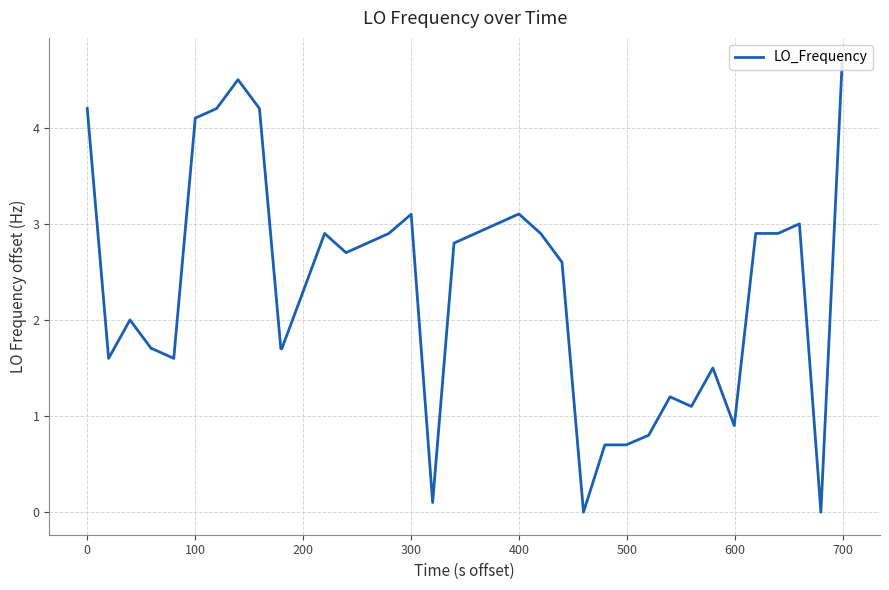

What is the maximum value shown in the chart?

4.7